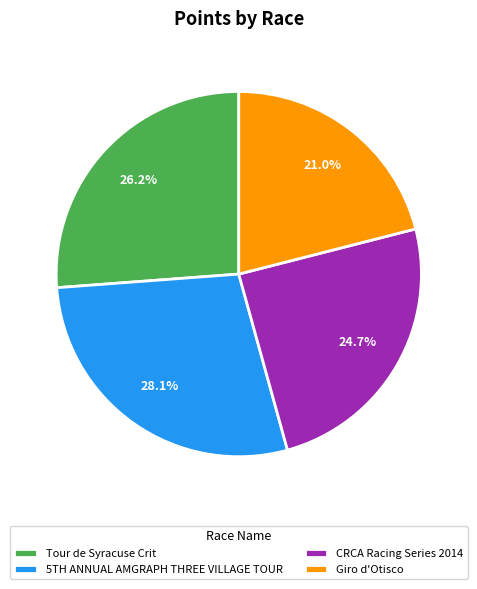

To the nearest percent, what percentage of the pie is CRCA Racing Series 2014?

25%